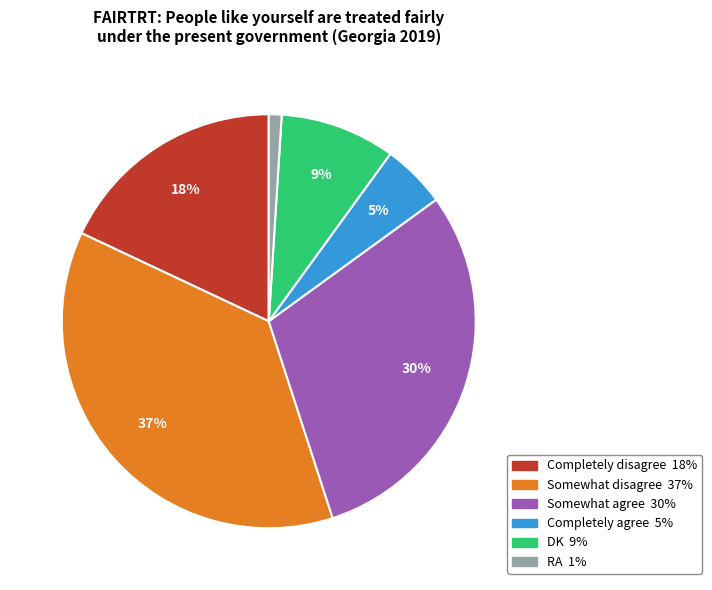

To the nearest percent, what is the difference between the Somewhat disagree and Completely disagree slice percentages?

19%